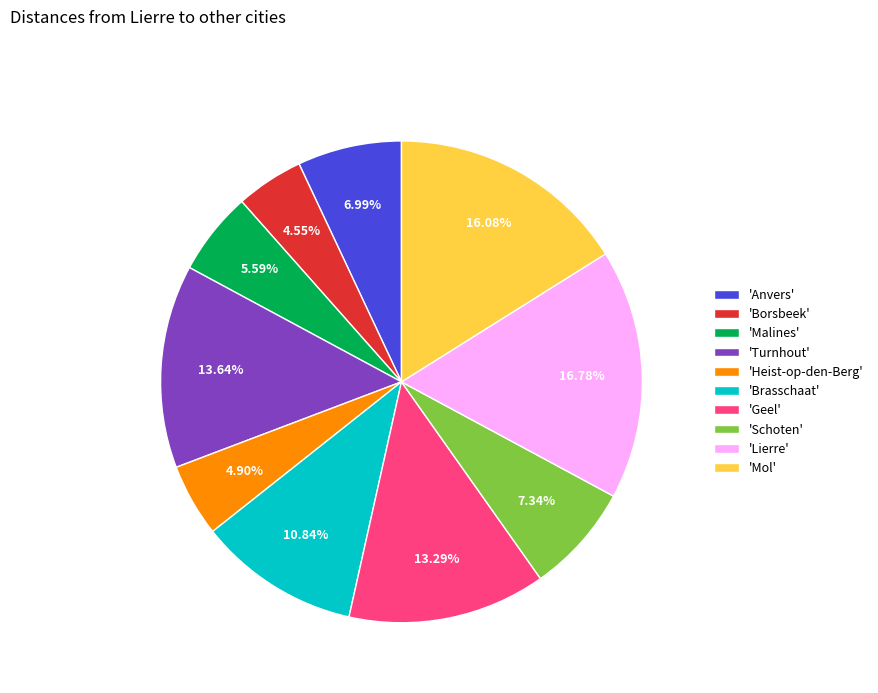

Approximately how many times larger is the value at 'Heist-op-den-Berg' compared to 'Anvers'?

0.7